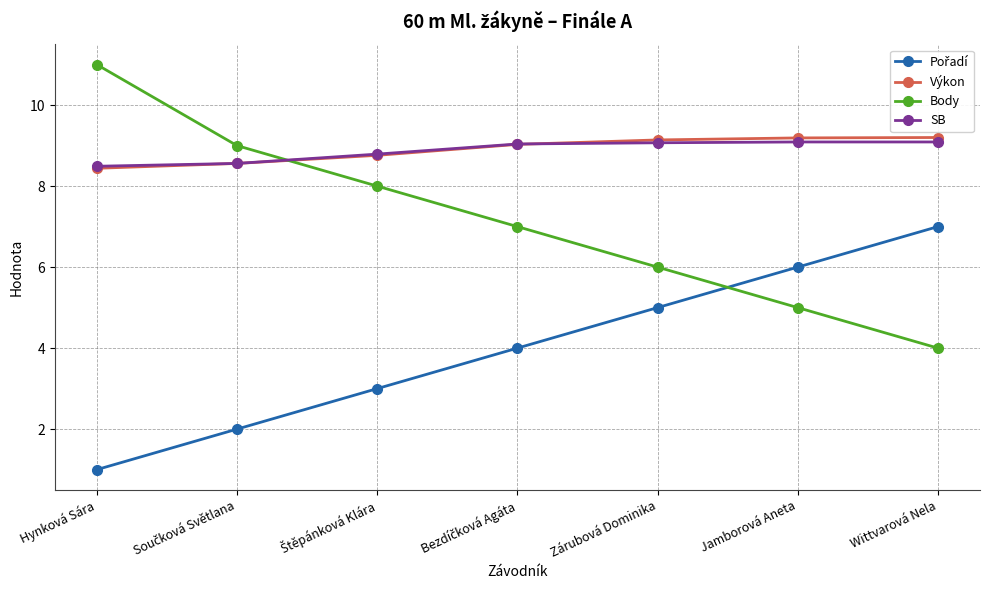

How many intersections are there between Body and SB?

1